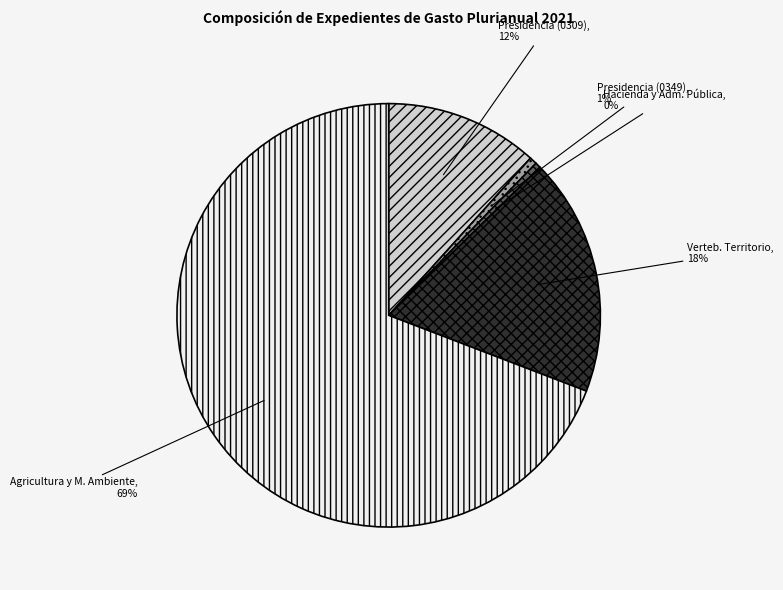

To the nearest percent, what portion does Agricultura y M. Ambiente represent?

69%